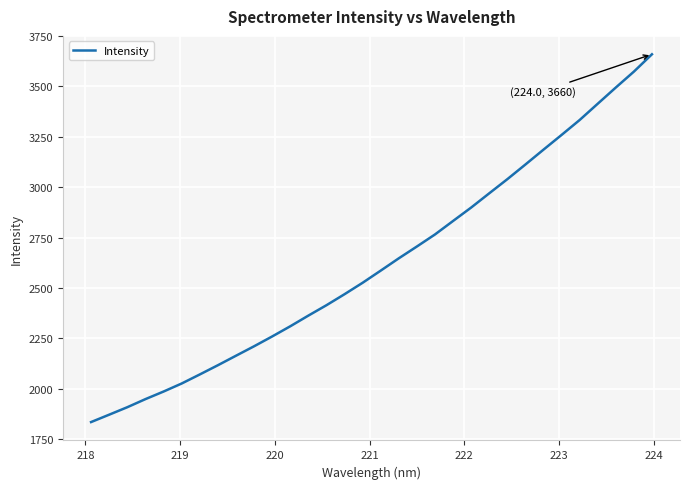

What is the difference between the maximum and minimum values?

1824.5